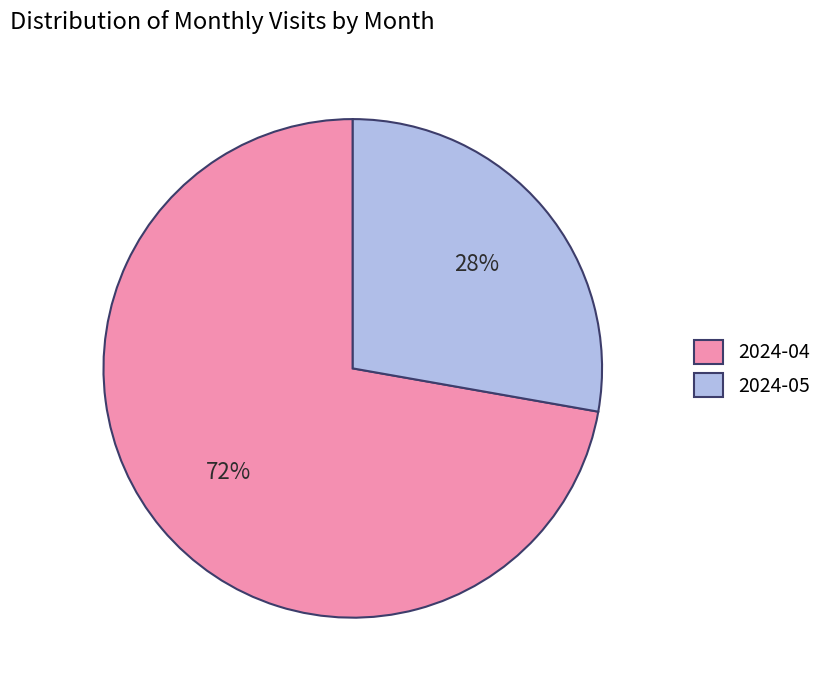

Count the number of slices in the pie.

2